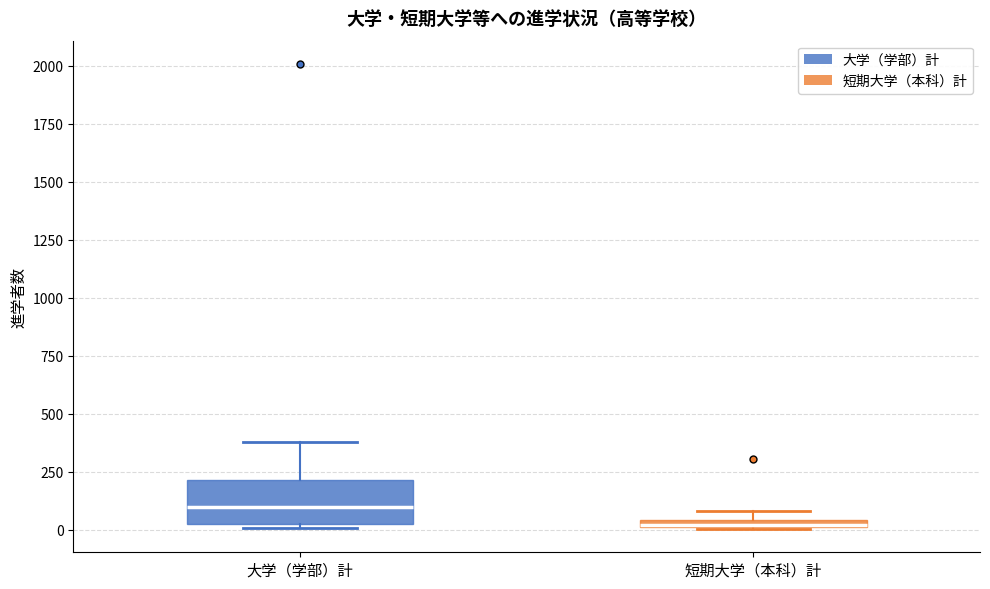

Which box is the tallest, from its lower edge to its upper edge?

大学（学部）計